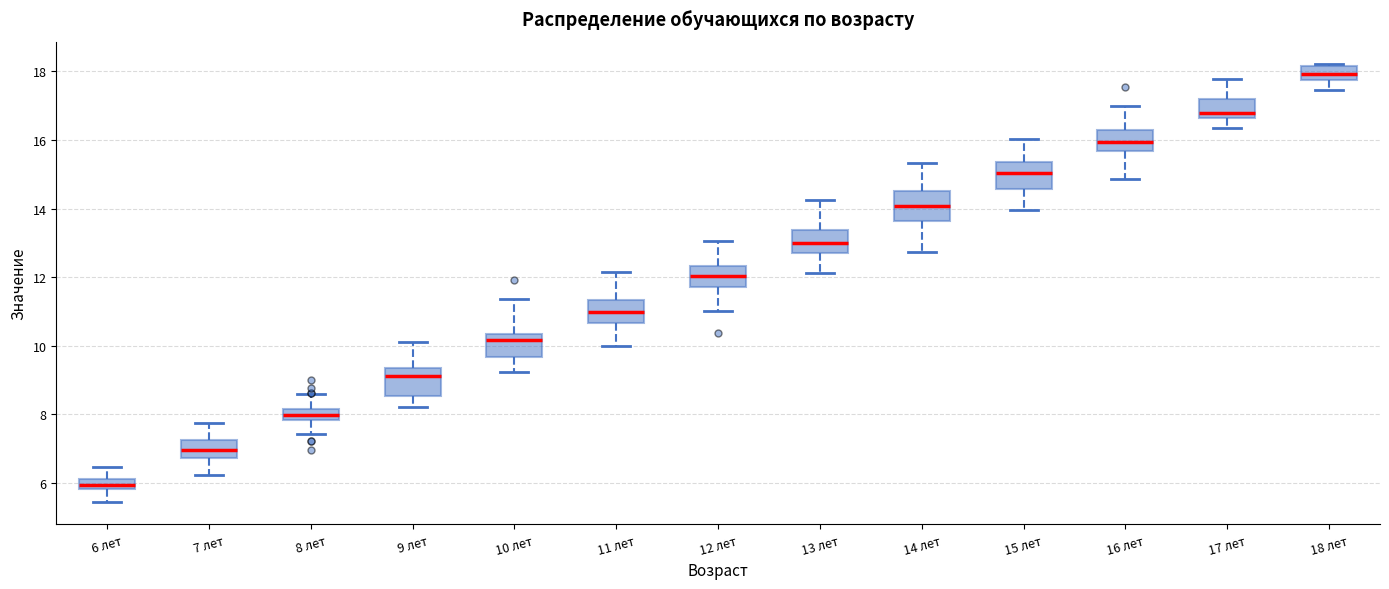

Where does the upper whisker of the box for 6 лет end on the y-axis? The values are not printed on the chart, so give them approximately, as read against the axis.

6.4